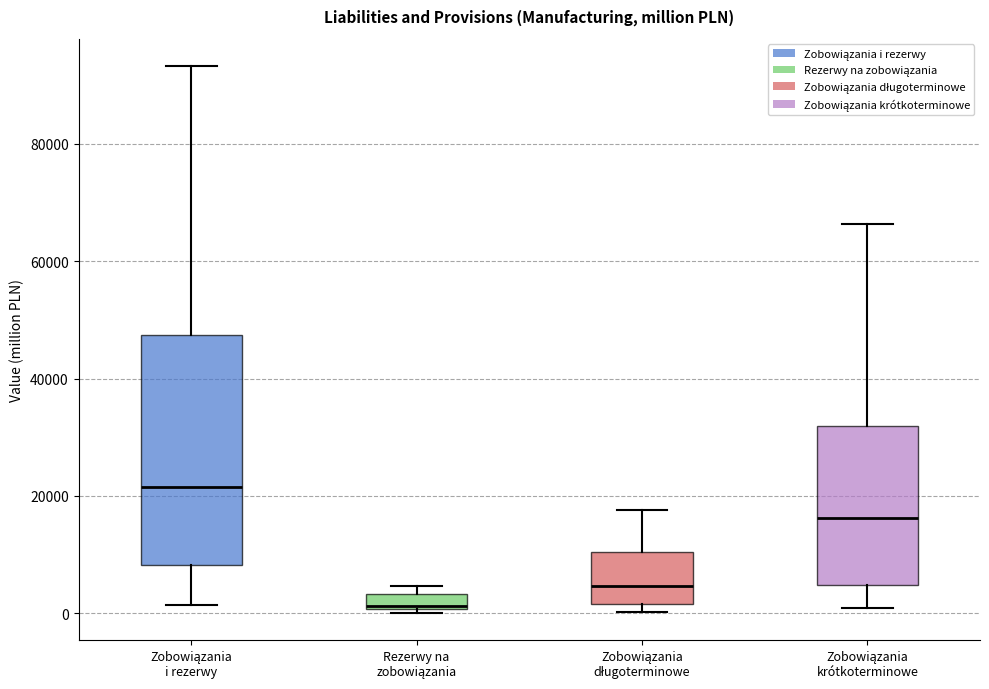

Which box has the lowest median line?

Rezerwy na zobowiązania